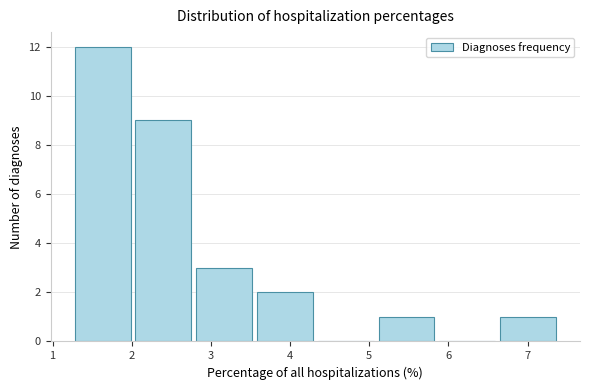

What is the height of the bar covering 2.8 to 3.6 on the x-axis? Neither the bar edges nor the heights are printed on the chart, so give them approximately, as read against the axes.

3